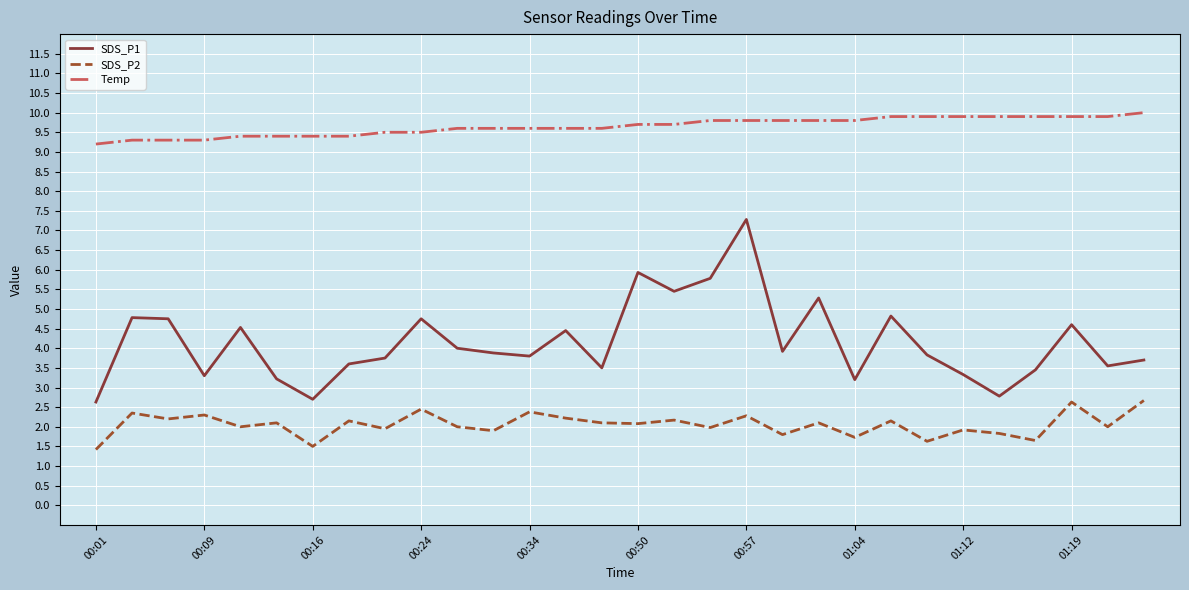

What is the maximum value shown in the chart?

10.0